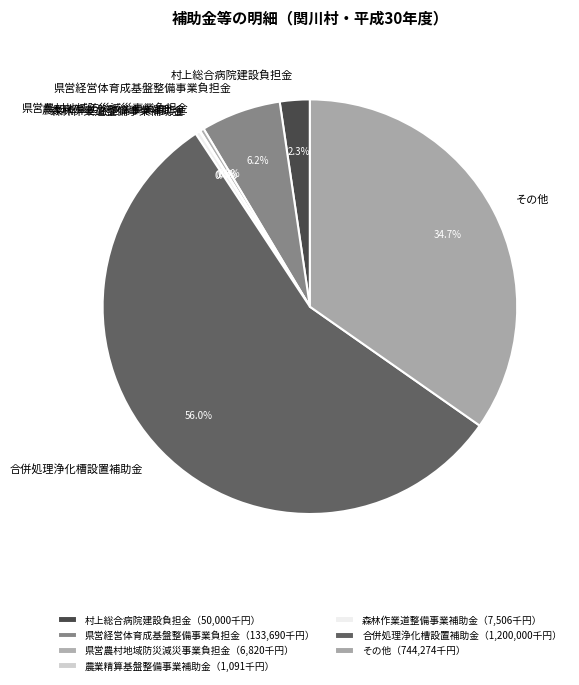

To the nearest percent, what is the average slice percentage?

14%